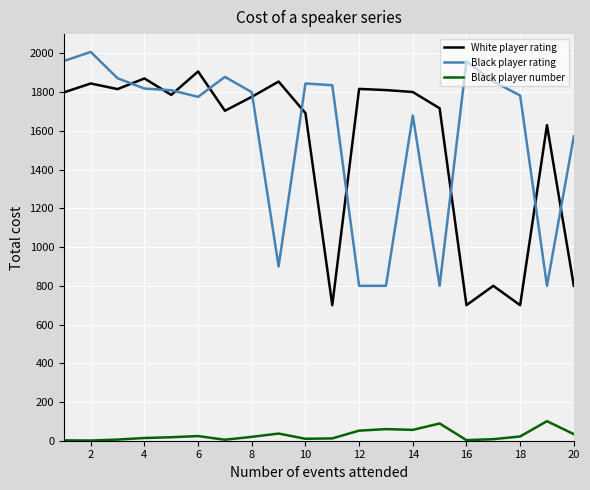

What is the highest value of the White player rating series?

1907